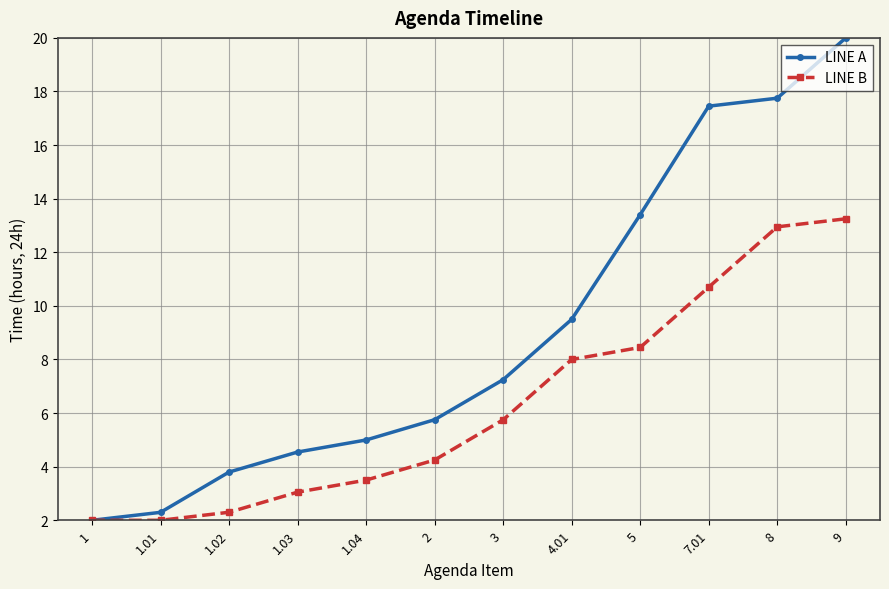

At how many categories does at least one series exceed 10?

4